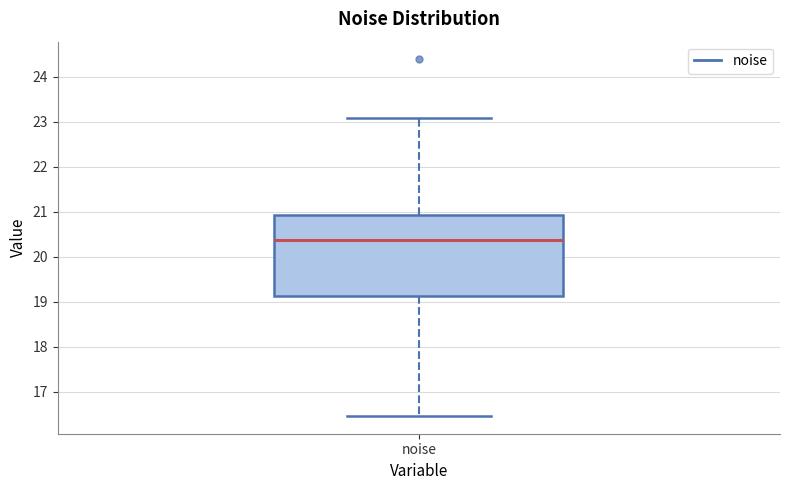

Transcribe this box plot: give where the median line is, the range the box spans, and where the two whiskers end, as read against the y-axis. The values are not printed on the chart, so give them approximately, as read against the axis.

median 20.4, box 19.1 to 20.9, whiskers 16.5 to 23.1